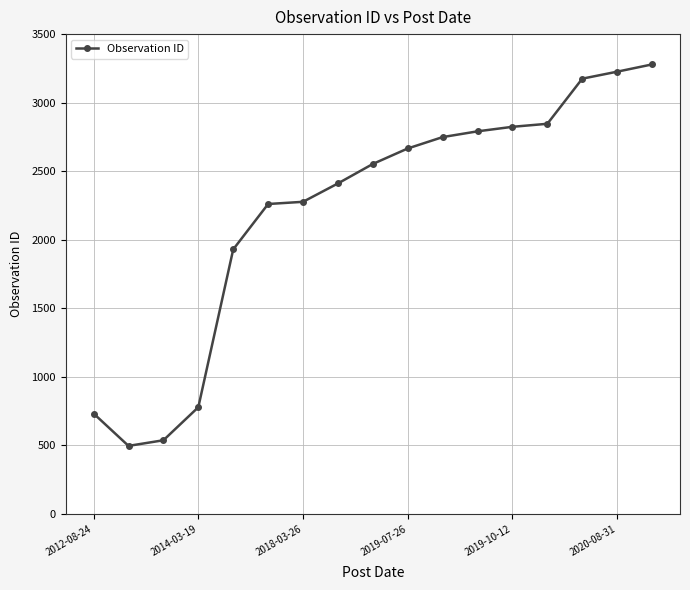

What is the value of the 15th point from the left?

3175